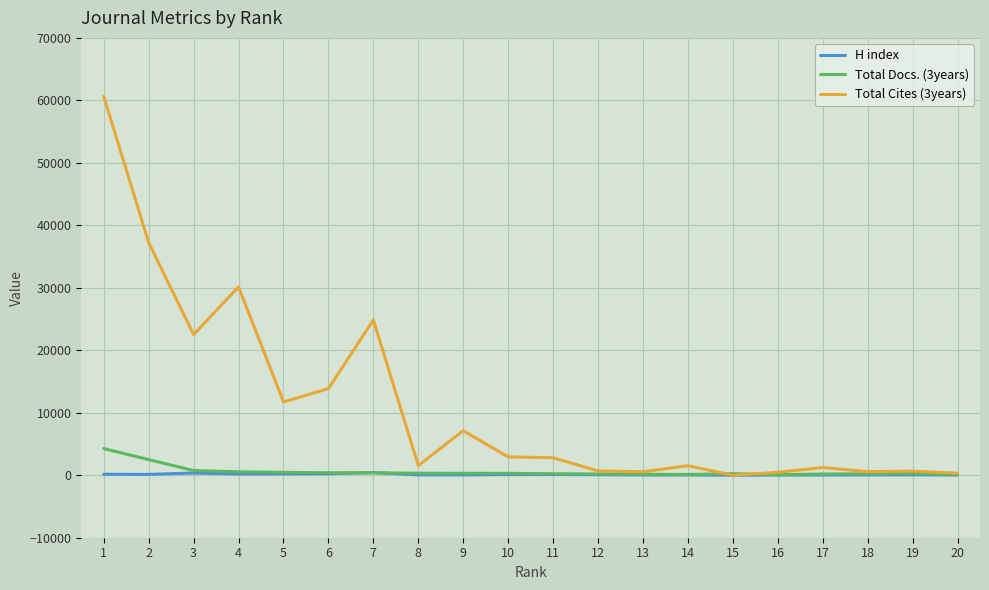

What is the sum of the Total Docs. (3years) values at 17 and 16?

277